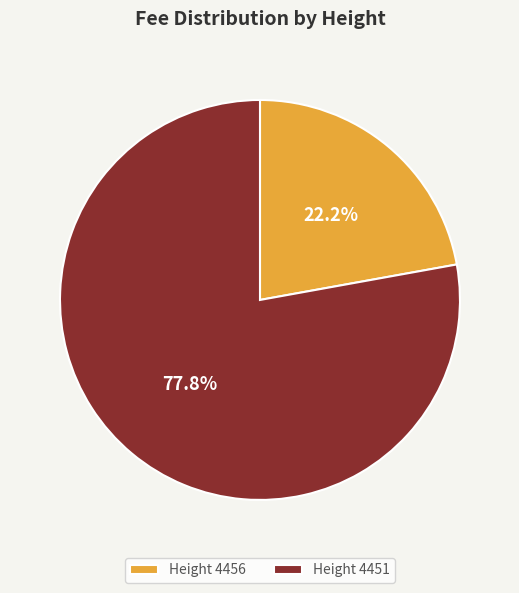

How many slices are in this pie chart?

2